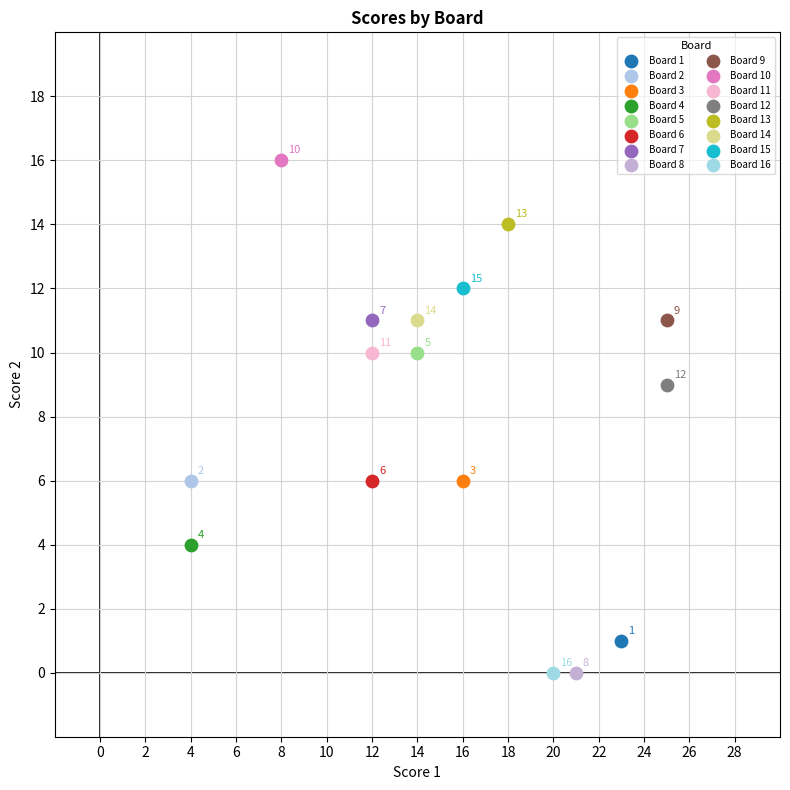

What are all the series names shown in the legend?

Board 1, Board 2, Board 3, Board 4, Board 5, Board 6, Board 7, Board 8, Board 9, Board 10, Board 11, Board 12, Board 13, Board 14, Board 15, Board 16